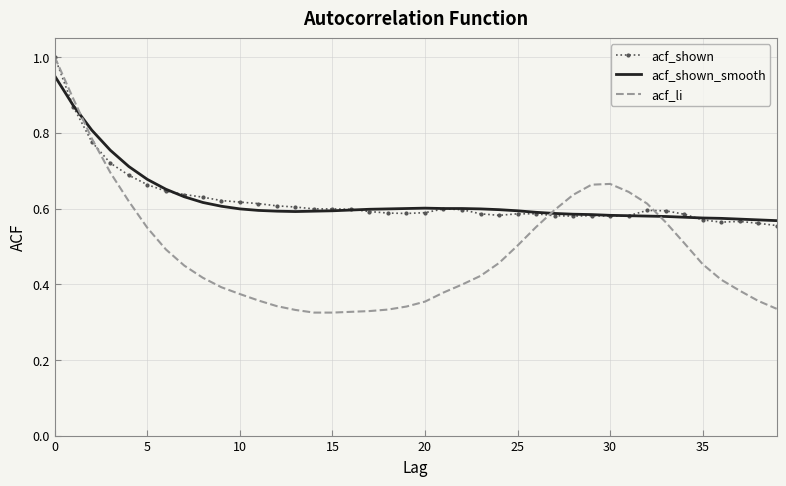

Which series has the largest range (max minus min)?

acf_li